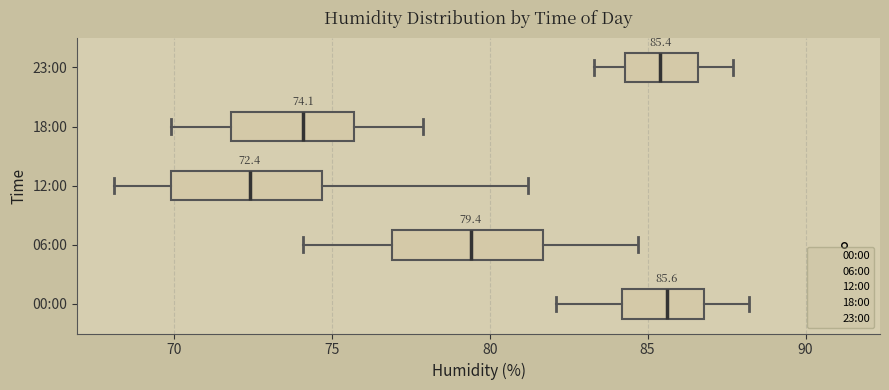

Which box's median line is the furthest to the left?

12:00